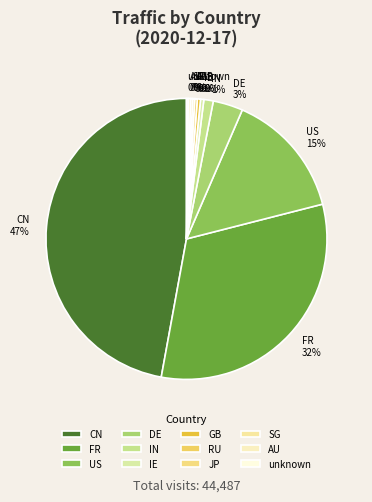

The DE slice represents 3% of the pie. True or false?

True